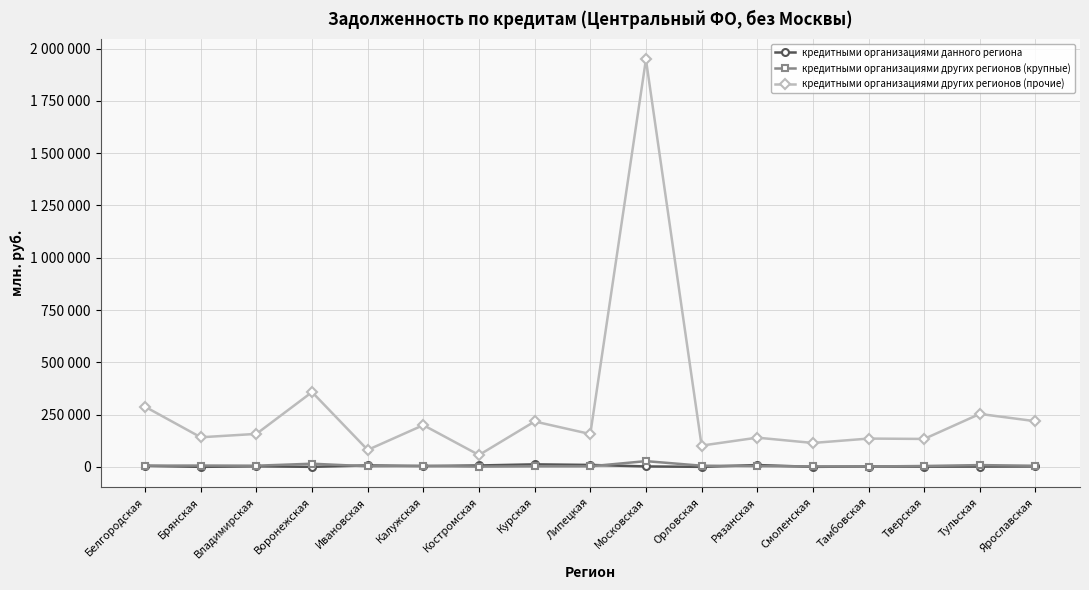

How many interior local peaks does the кредитными организациями данного региона series have?

5